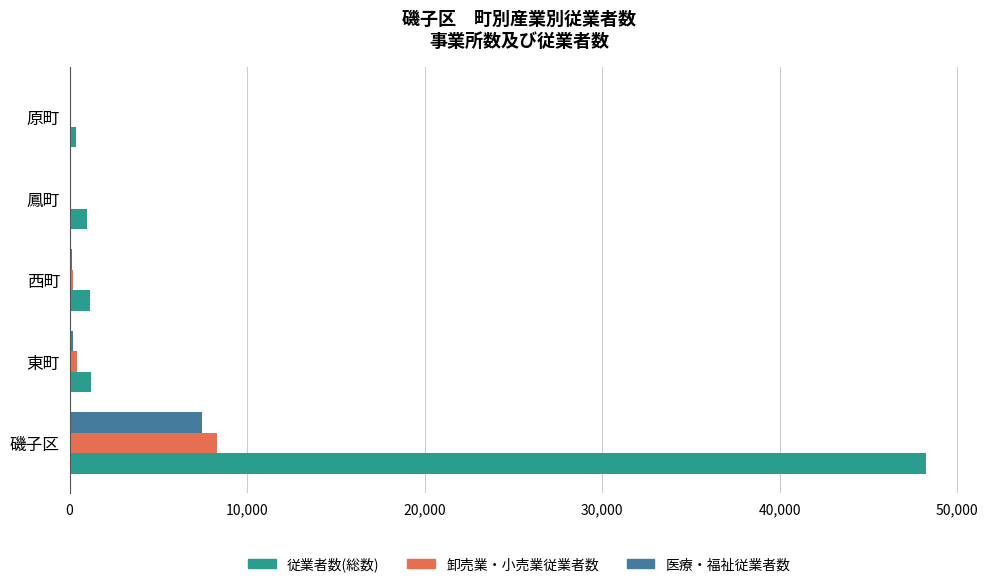

Which category has the highest value in the 医療・福祉従業者数 series?

磯子区